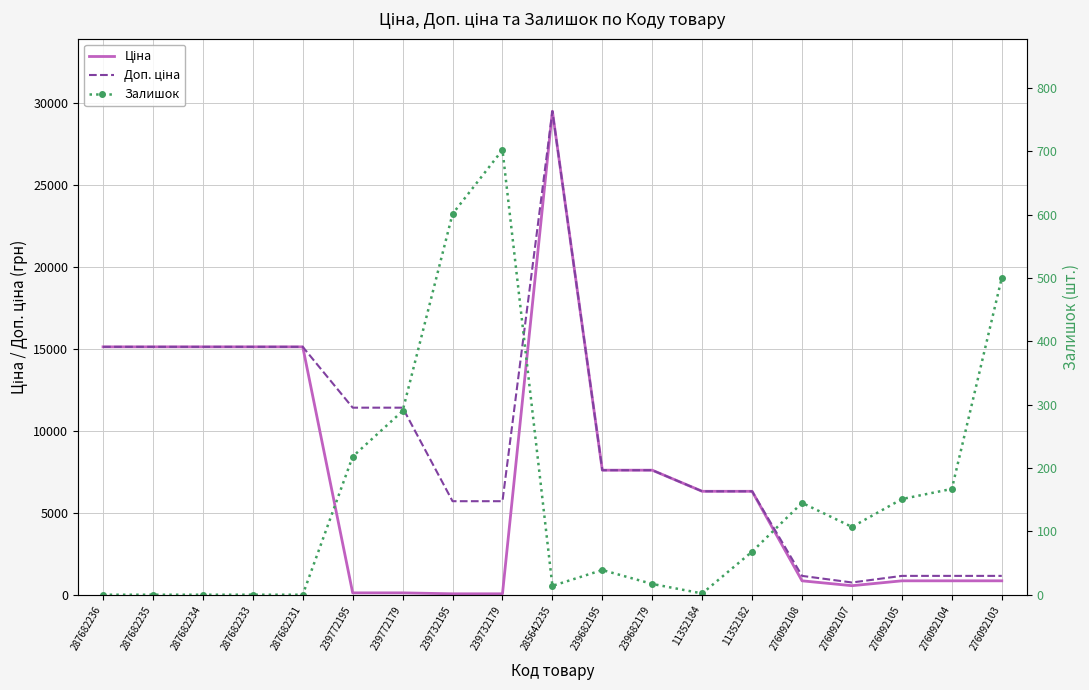

Reading right to left, extract all data points from this chart.

Ціна: 848.4	848.4	848.4	551.5	848.4	6308.8	6308.8	7596.5	7596.5	29491.5	57.0	57.0	114.1	114.1	15120.0	15120.0	15120.0	15120.0	15120.0
Доп. ціна: 1149.7	1149.7	1149.7	747.0	1149.7	6308.8	6308.8	7596.5	7596.5	29491.5	5705.0	5705.0	11410.0	11410.0	15120.0	15120.0	15120.0	15120.0	15120.0
Залишок: 500.0	167.0	151.0	107.0	145.0	68.0	2.0	17.0	39.0	14.0	702.0	601.0	290.0	218.0	0.0	0.0	0.0	0.0	0.0